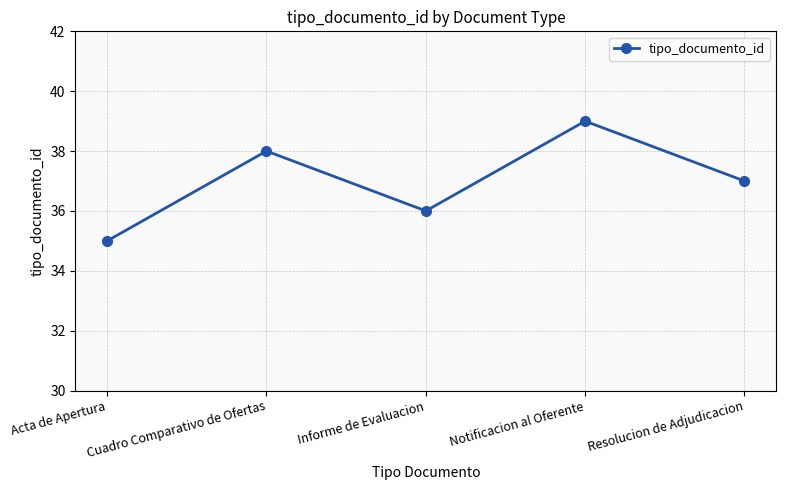

What is the value of the 3rd point from the left?

36